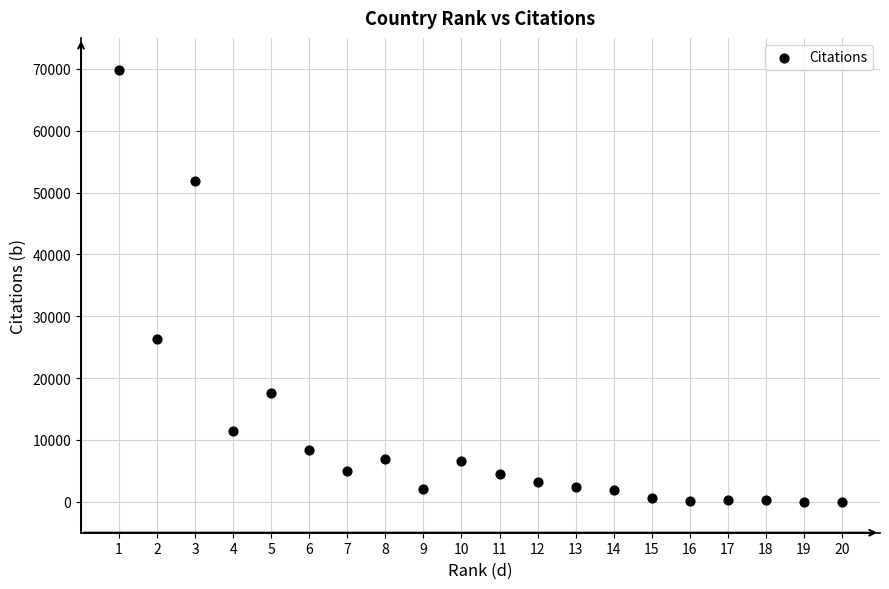

What Y value in the scatter plot is closest to 34939?

26315